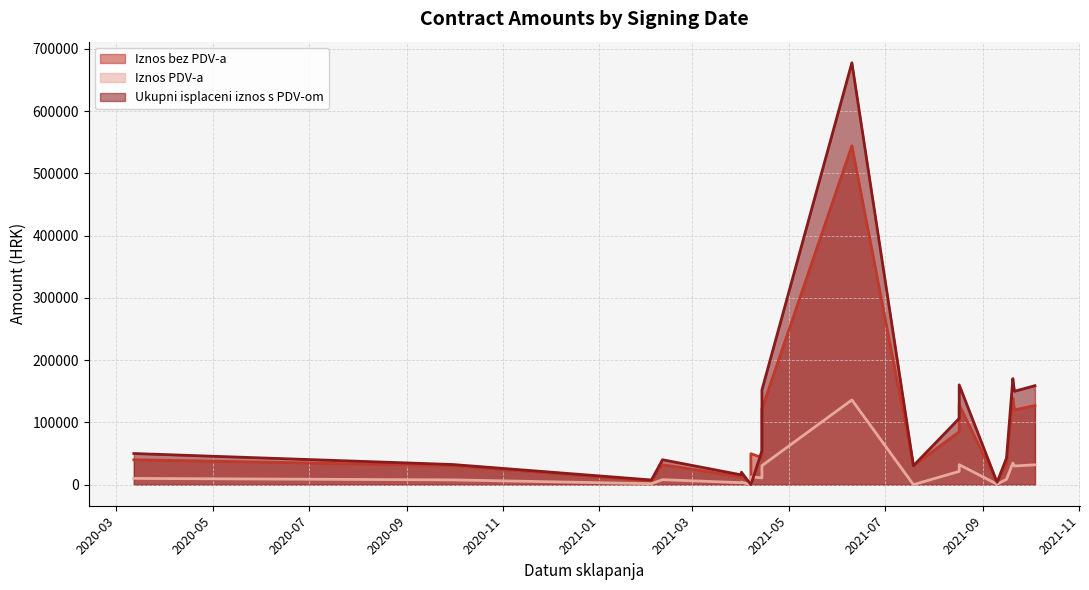

True or false: Iznos bez PDV-a and Iznos PDV-a intersect in this chart.

False